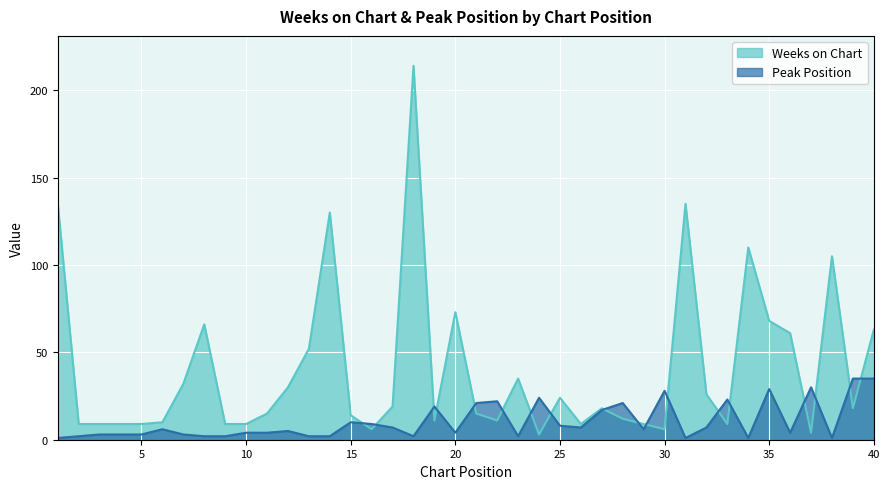

Which series has the largest total across all categories?

Weeks on Chart